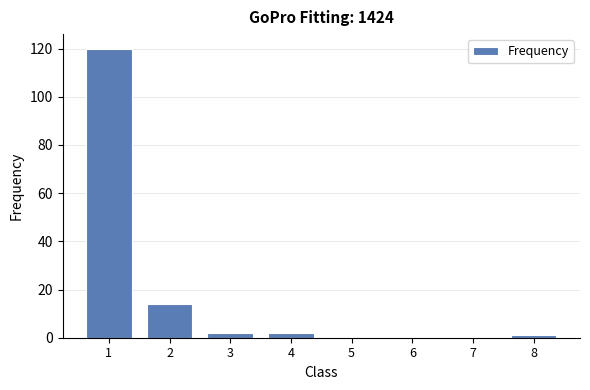

Reading left to right, what are all the values shown in this chart?

1=120	2=14	3=2	4=2	5=0	6=0	7=0	8=1